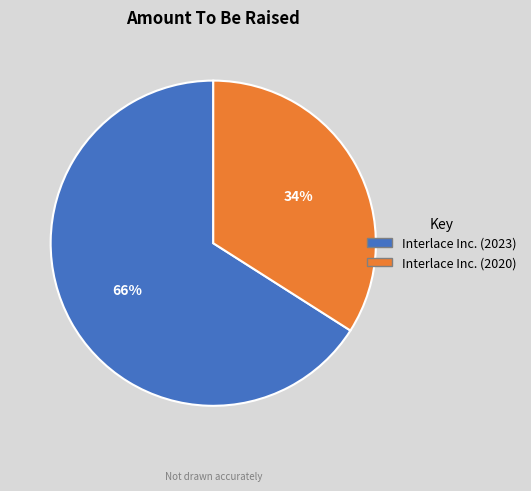

Is it true that Interlace Inc. (2023) is 58% of the pie?

False